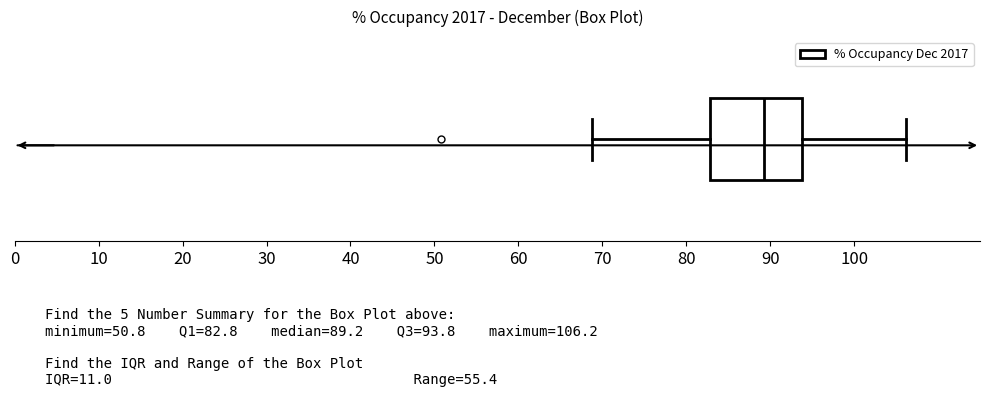

Read this box plot against the x-axis: the position of the median line, the range covered by the box, and the ends of both whiskers. The values are not printed on the chart, so give them approximately, as read against the axis.

median 89, box 83 to 94, whiskers 69 to 106